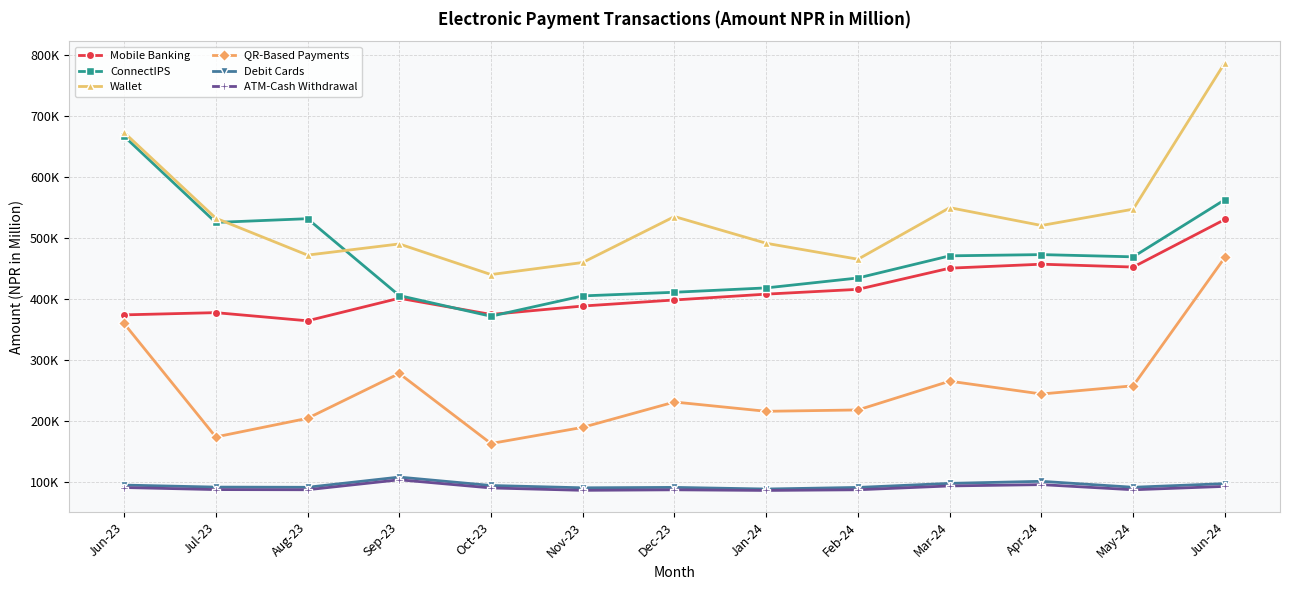

True or false: Mobile Banking and QR-Based Payments cross at least once.

False